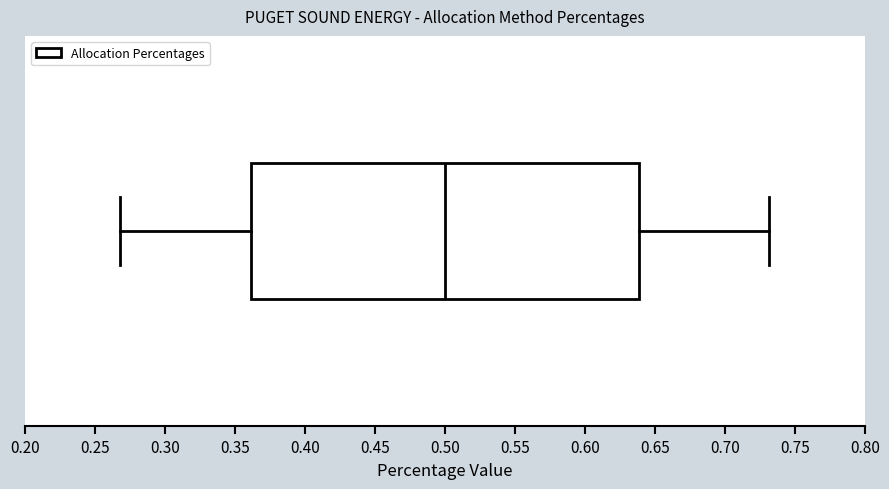

Where does the median line of the box sit on the x-axis? The values are not printed on the chart, so give them approximately, as read against the axis.

0.50